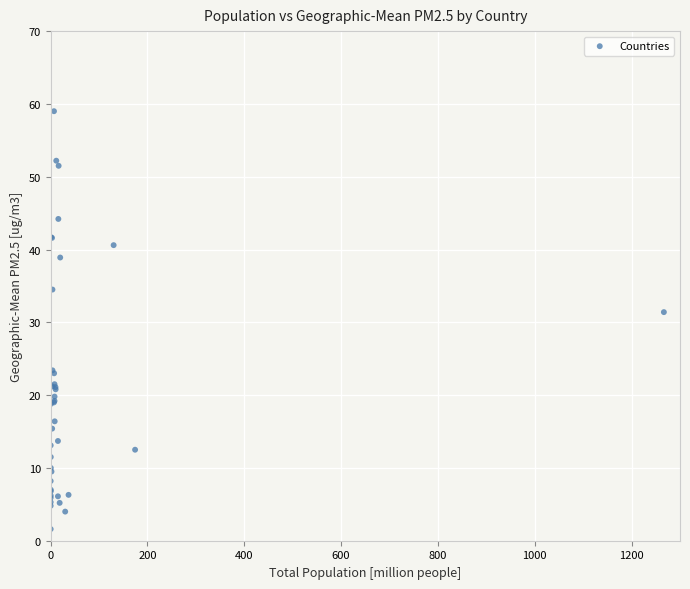

What Y value in the scatter plot is closest to 30?

31.4